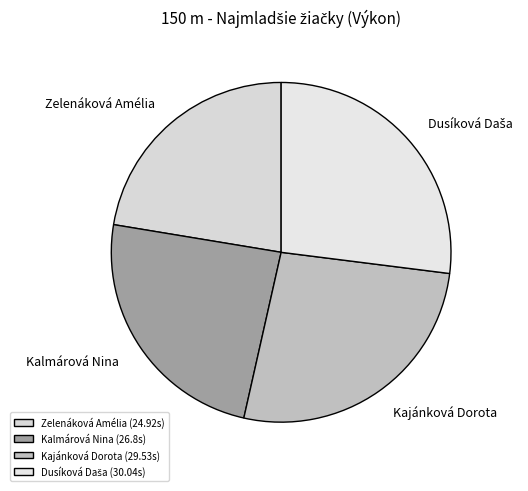

The Zelenáková Amélia slice represents 22% of the pie. True or false?

True